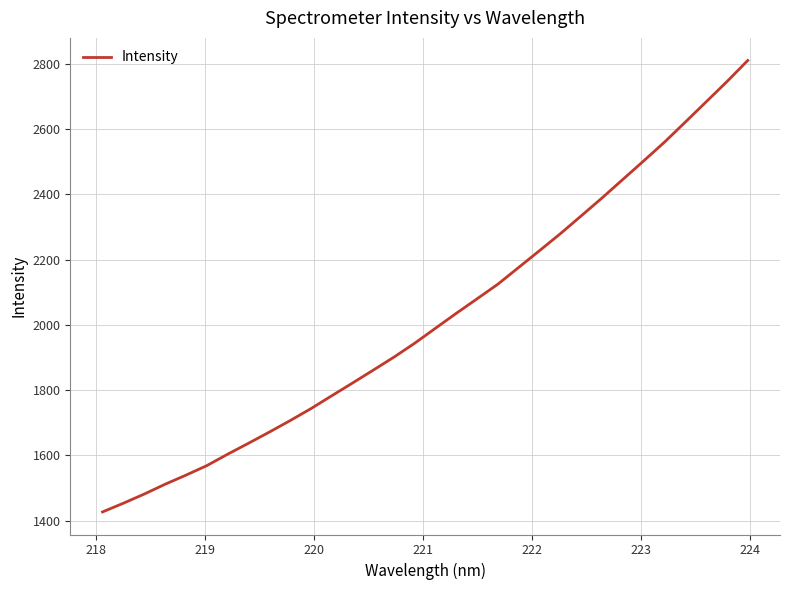

What is the greatest value displayed?

2810.8